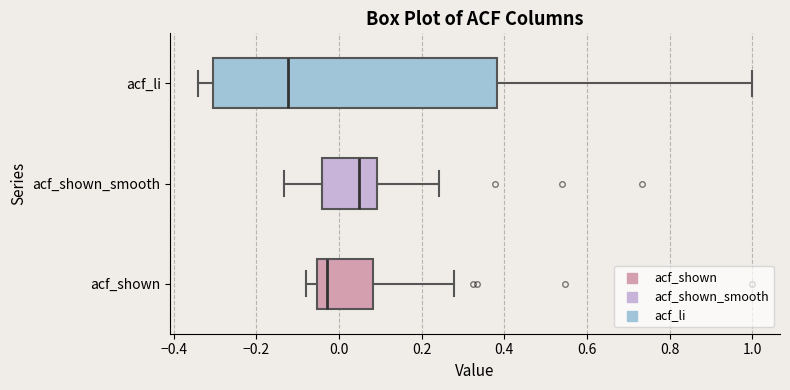

Reading bottom to top, read every box against the x-axis: the position of its median line, the range the box covers, and the ends of its whiskers. The values are not printed on the chart, so give them approximately, as read against the axis.

acf_shown: median -0.02, box -0.06 to 0.08, whiskers -0.08 to 0.28
acf_shown_smooth: median 0.04, box -0.04 to 0.10, whiskers -0.14 to 0.24
acf_li: median -0.12, box -0.30 to 0.38, whiskers -0.34 to 1.00